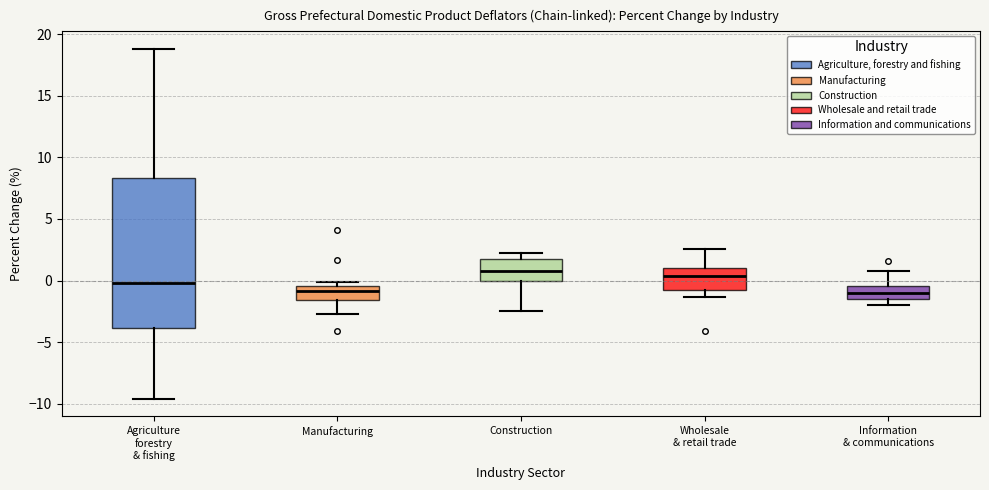

Reading left to right, read every box against the y-axis: the position of its median line, the range the box covers, and the ends of its whiskers. The values are not printed on the chart, so give them approximately, as read against the axis.

Agriculture forestry & fishing: median 0.0, box -4.0 to 8.5, whiskers -9.5 to 19.0
Manufacturing: median -1.0, box -1.5 to -0.5, whiskers -2.5 to 0.0
Construction: median 1.0, box 0.0 to 1.5, whiskers -2.5 to 2.0
Wholesale & retail trade: median 0.5, box -1.0 to 1.0, whiskers -1.5 to 2.5
Information & communications: median -1.0, box -1.5 to -0.5, whiskers -2.0 to 1.0